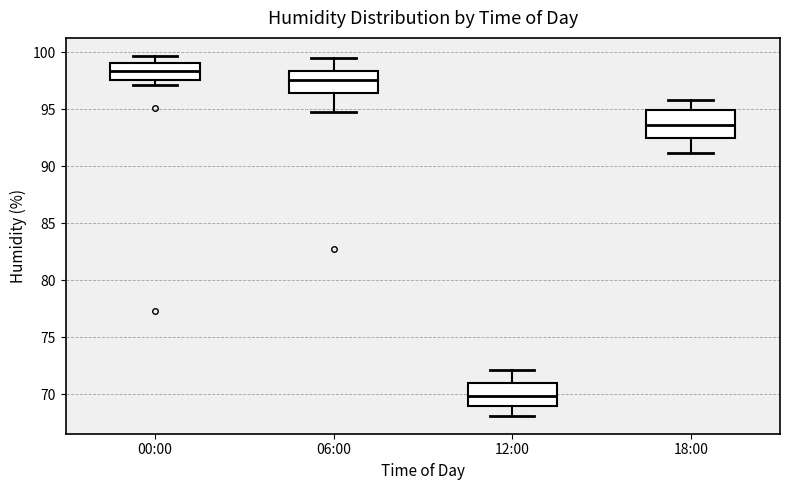

Which box's median line is the highest?

00:00